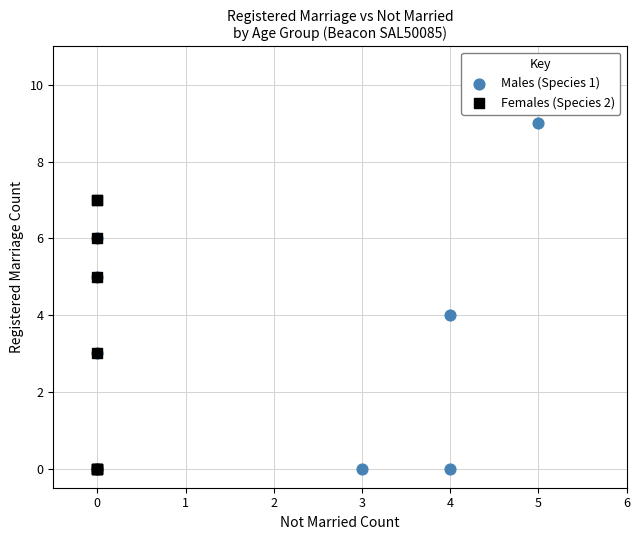

Which series has the largest Y range (max minus min)?

Males (Species 1)